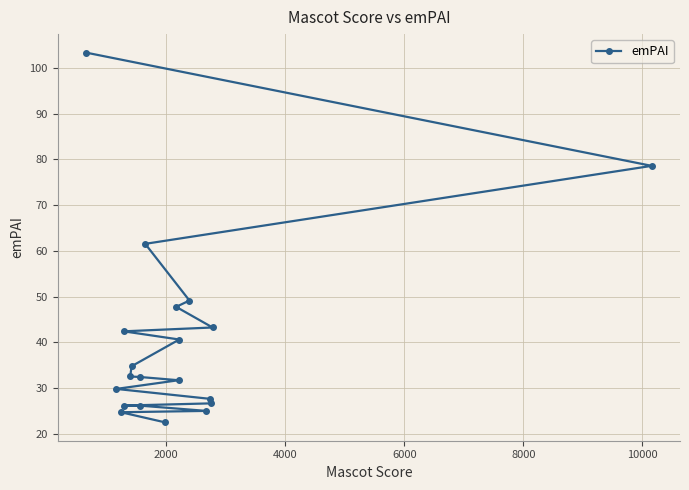

What is the value of the 14th point from the left?

40.6